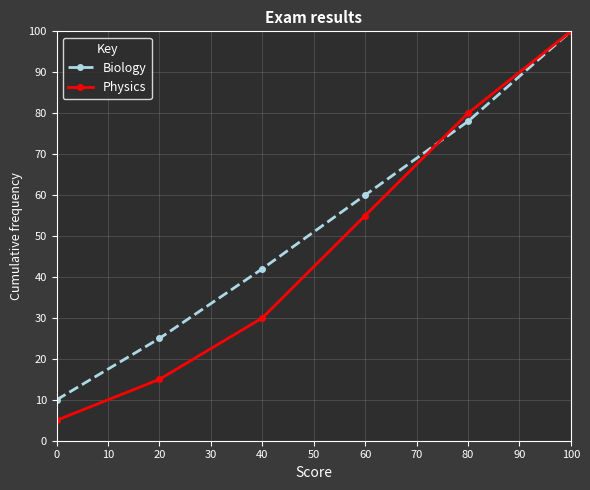

What is the value of the Biology point at the 5th from the left?

78